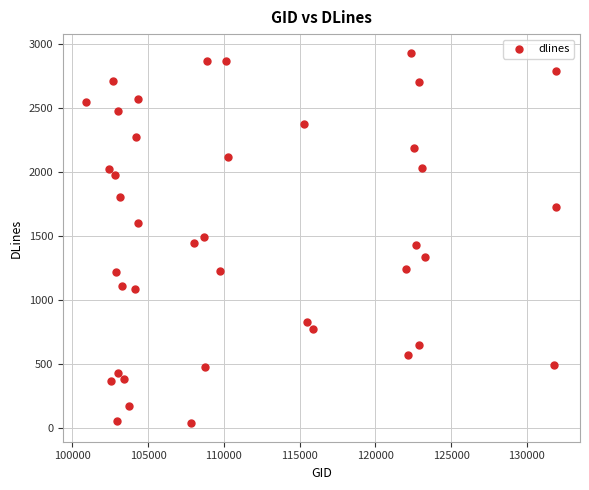

What is the range of Y values (max minus min)?

2898